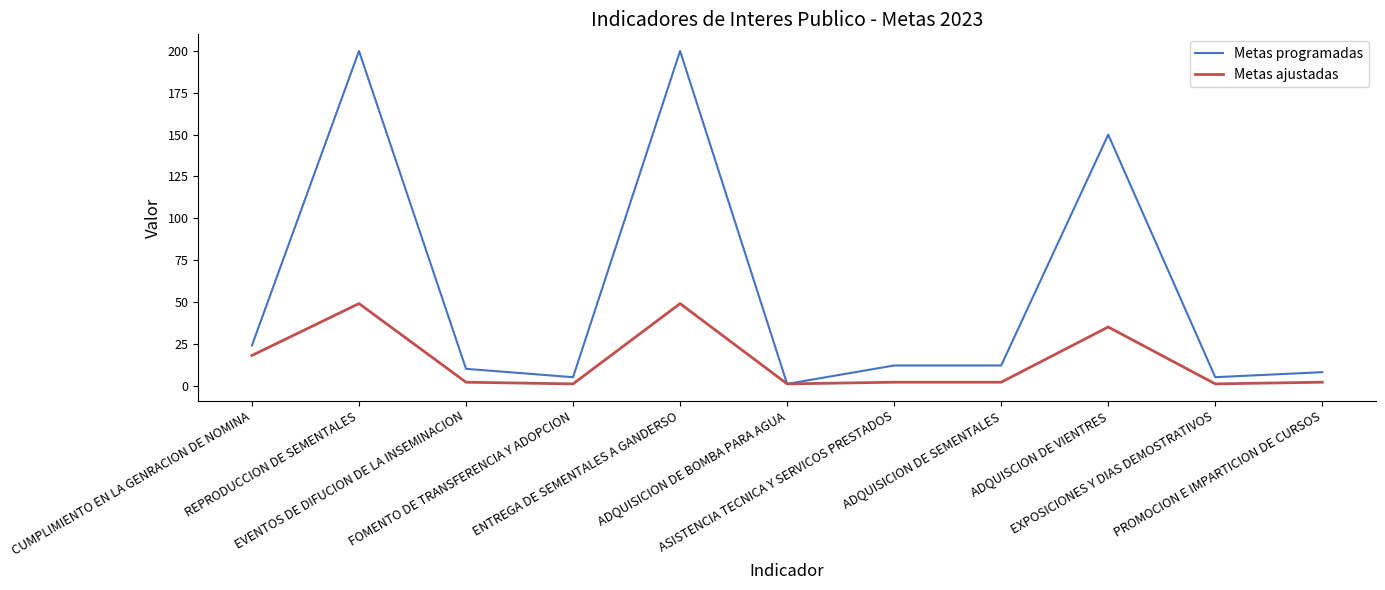

Reading left to right, transcribe all the data shown in this chart.

Metas programadas: CUMPLIMIENTO EN LA GENRACION DE NOMINA=24	REPRODUCCION DE SEMENTALES=200	EVENTOS DE DIFUCION DE LA INSEMINACION=10	FOMENTO DE TRANSFERENCIA Y ADOPCION=5	ENTREGA DE SEMENTALES A GANDERSO=200	ADQUISICION DE BOMBA PARA AGUA=1	ASISTENCIA TECNICA Y SERVICOS PRESTADOS=12	ADQUISICION DE SEMENTALES=12	ADQUISCION DE VIENTRES=150	EXPOSICIONES Y DIAS DEMOSTRATIVOS=5	PROMOCION E IMPARTICION DE CURSOS=8
Metas ajustadas: CUMPLIMIENTO EN LA GENRACION DE NOMINA=18	REPRODUCCION DE SEMENTALES=49	EVENTOS DE DIFUCION DE LA INSEMINACION=2	FOMENTO DE TRANSFERENCIA Y ADOPCION=1	ENTREGA DE SEMENTALES A GANDERSO=49	ADQUISICION DE BOMBA PARA AGUA=1	ASISTENCIA TECNICA Y SERVICOS PRESTADOS=2	ADQUISICION DE SEMENTALES=2	ADQUISCION DE VIENTRES=35	EXPOSICIONES Y DIAS DEMOSTRATIVOS=1	PROMOCION E IMPARTICION DE CURSOS=2